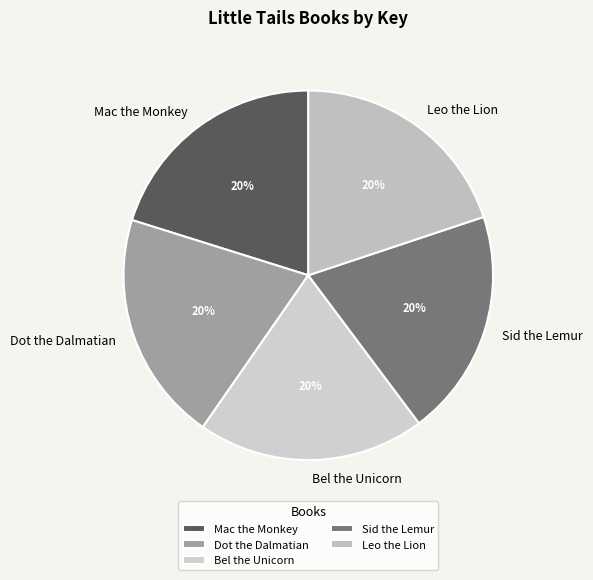

Is it true that Bel the Unicorn is 20% of the pie?

True